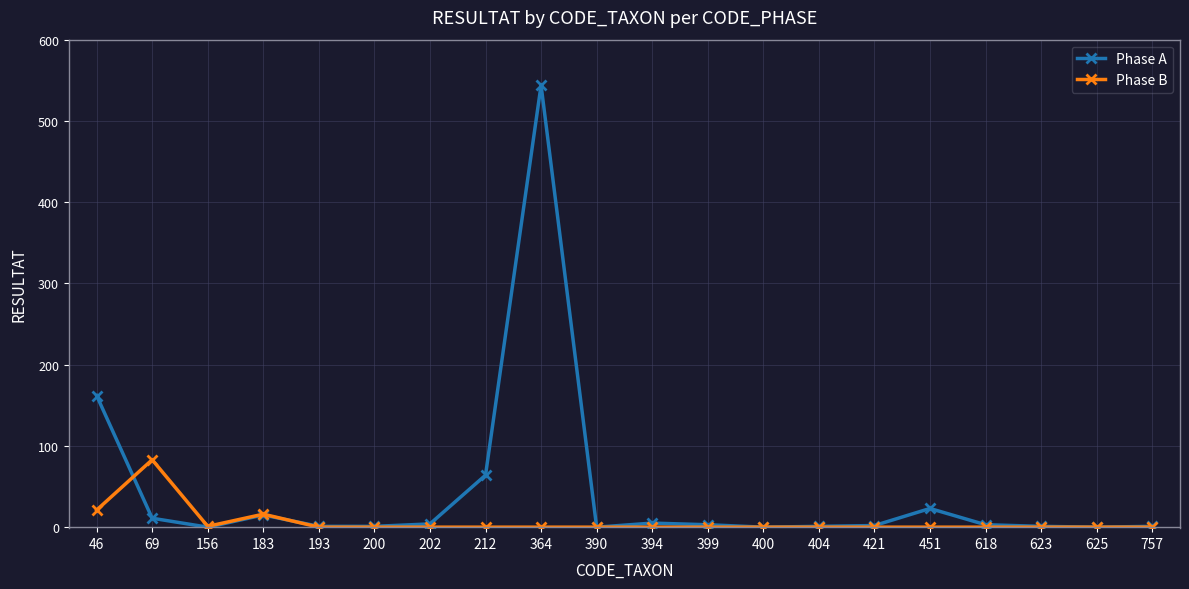

How many data points in Phase B are above 0?

4